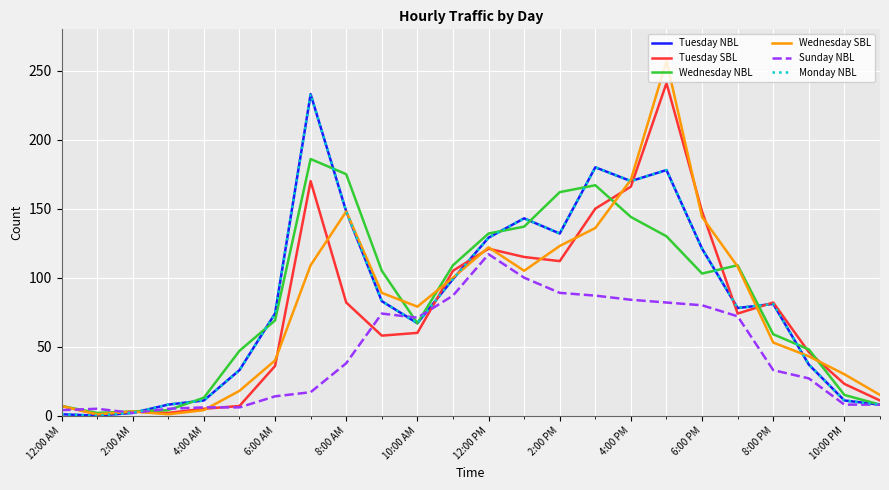

What is the value of the Tuesday SBL point at the 4th from the left?

2